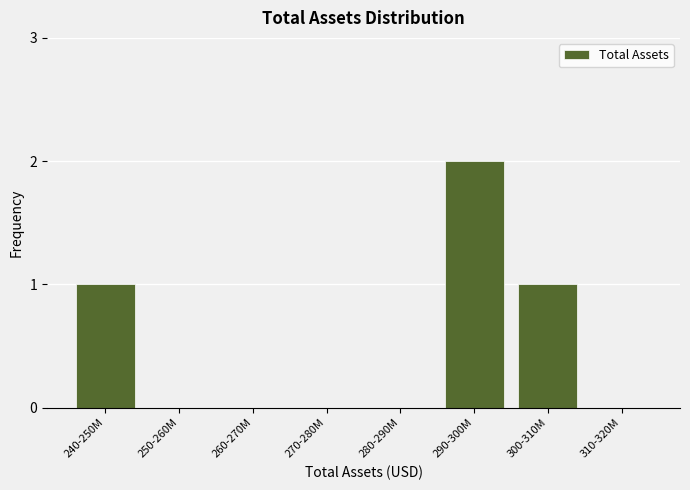

Reading left to right, list all the values displayed in this chart.

240-250M=1	250-260M=0	260-270M=0	270-280M=0	280-290M=0	290-300M=2	300-310M=1	310-320M=0